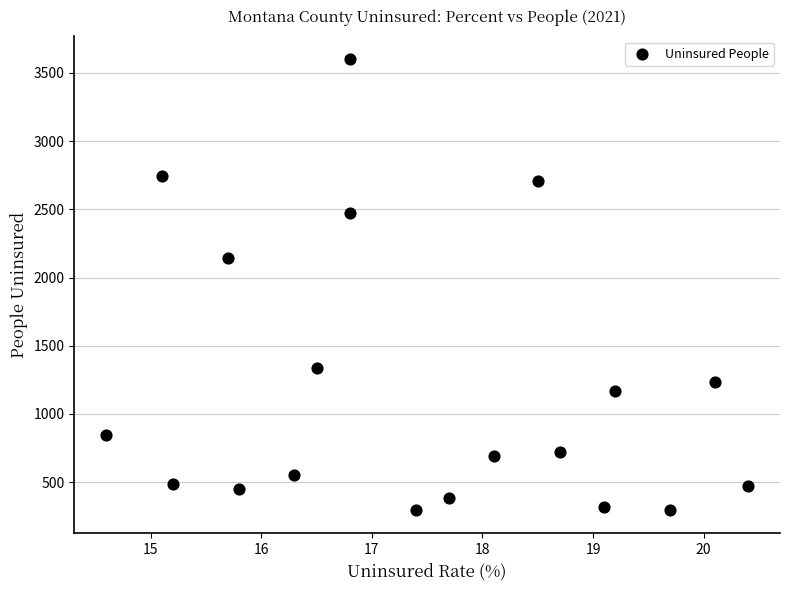

What Y value in the scatter plot is closest to 1947?

2141